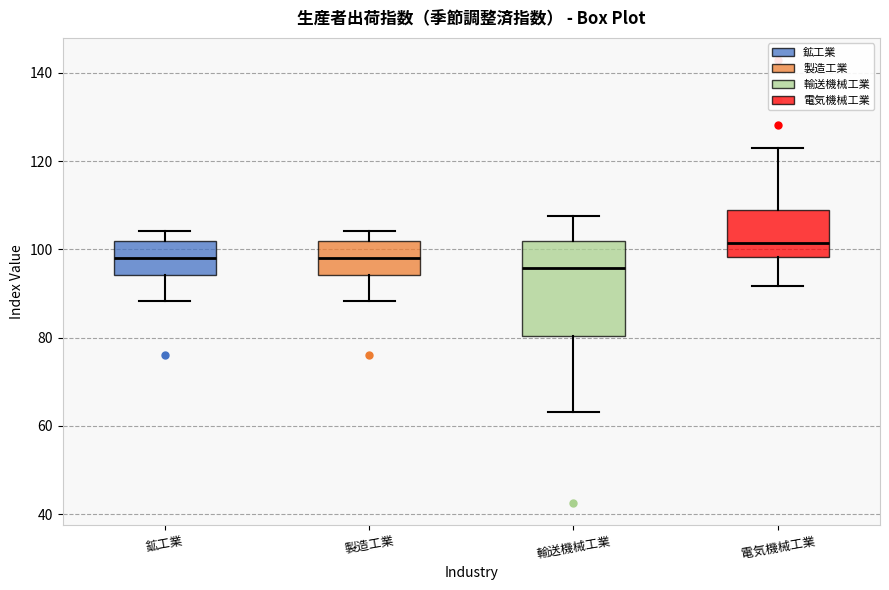

Which box is the tallest, from its lower edge to its upper edge?

輸送機械工業